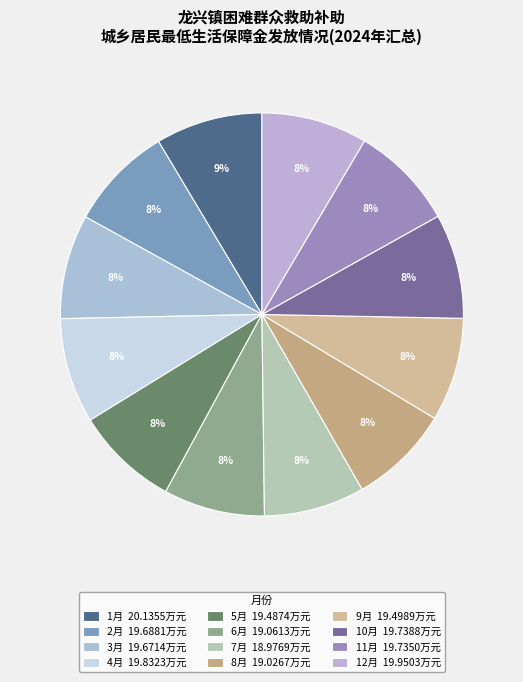

To the nearest percent, what portion does 3月 represent?

8%